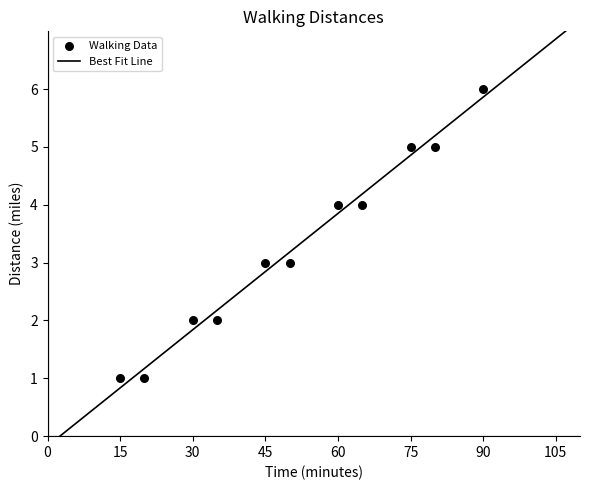

What is the range of X values (max minus min)?

75